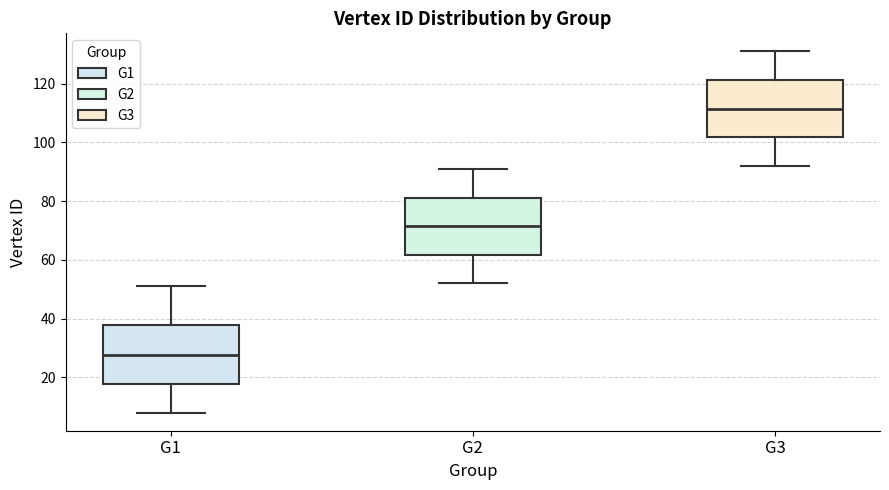

Which box's median line is the highest?

G3